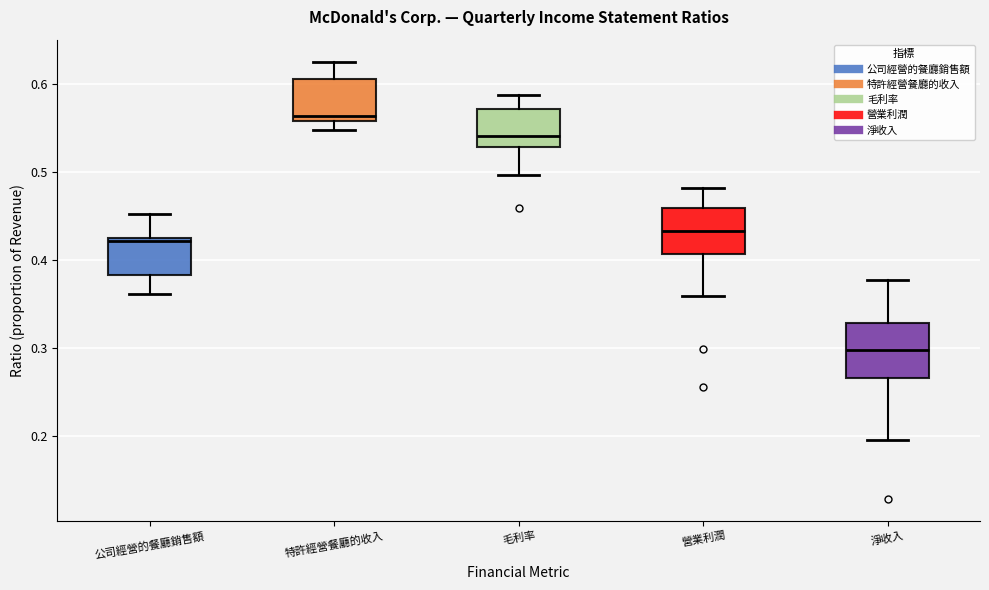

Reading left to right, read every box against the y-axis: the position of its median line, the range the box covers, and the ends of its whiskers. The values are not printed on the chart, so give them approximately, as read against the axis.

公司經營的餐廳銷售額: median 0.42, box 0.38 to 0.43, whiskers 0.36 to 0.45
特許經營餐廳的收入: median 0.56 (just above the box's lower edge), box 0.56 to 0.60, whiskers 0.55 to 0.63
毛利率: median 0.54, box 0.53 to 0.57, whiskers 0.50 to 0.59
營業利潤: median 0.43, box 0.41 to 0.46, whiskers 0.36 to 0.48
淨收入: median 0.30, box 0.27 to 0.33, whiskers 0.19 to 0.38